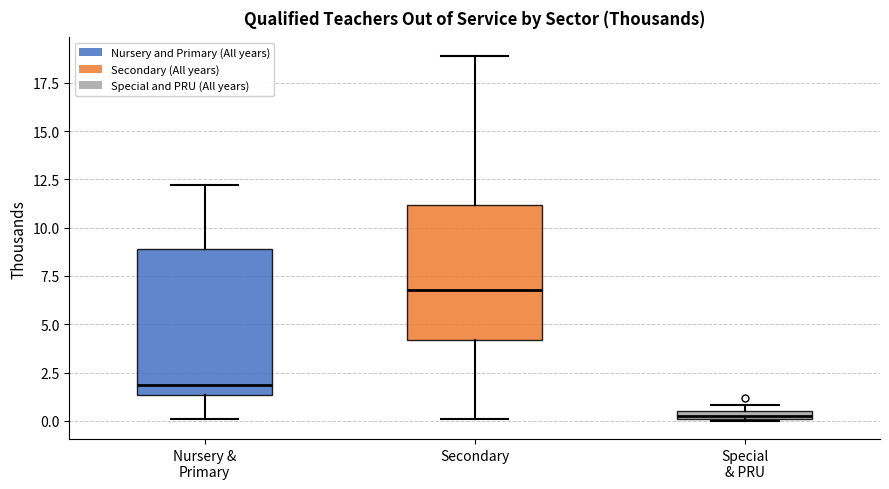

Comparing the boxes themselves (not the whiskers), which one is the tallest?

Nursery & Primary